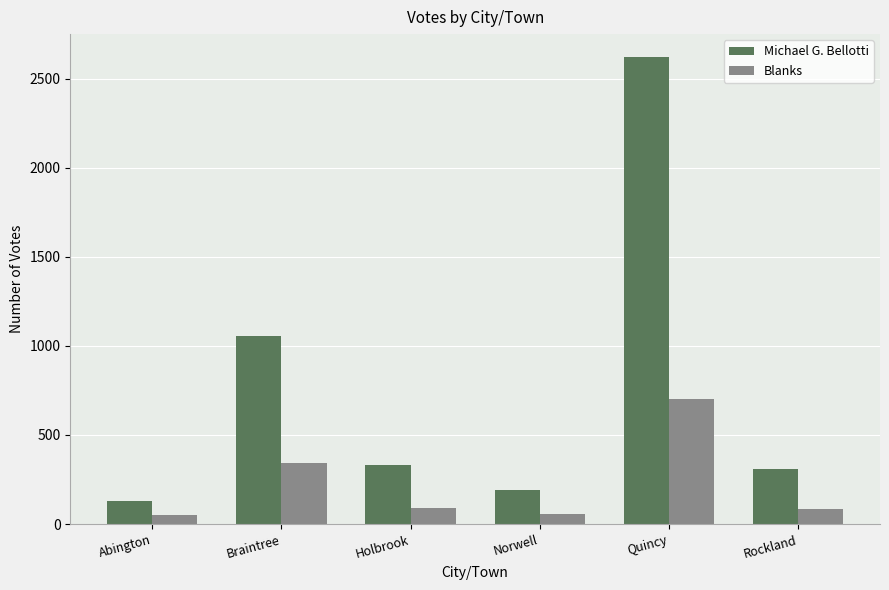

What is the spread (max minus min) of values at Quincy?

1919